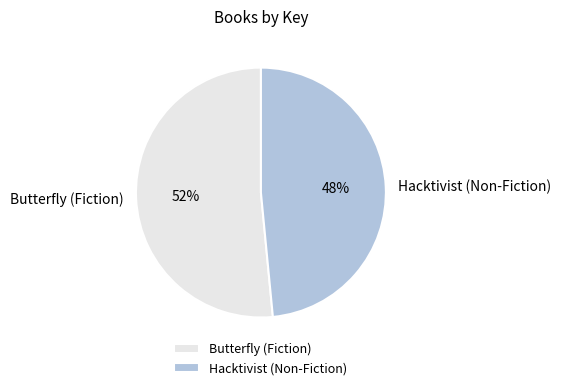

What is the majority slice?

Butterfly (Fiction)